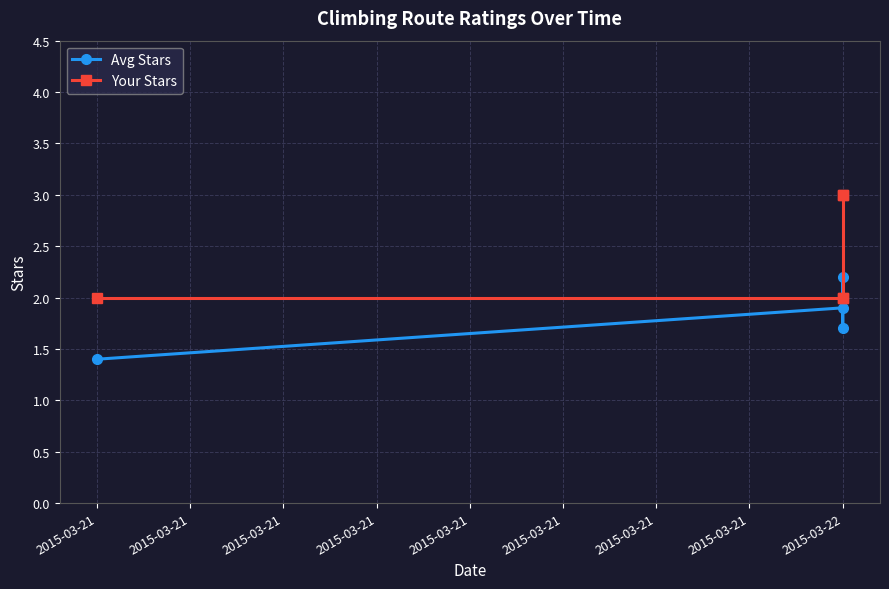

What is the average value of the Avg Stars series?

1.8